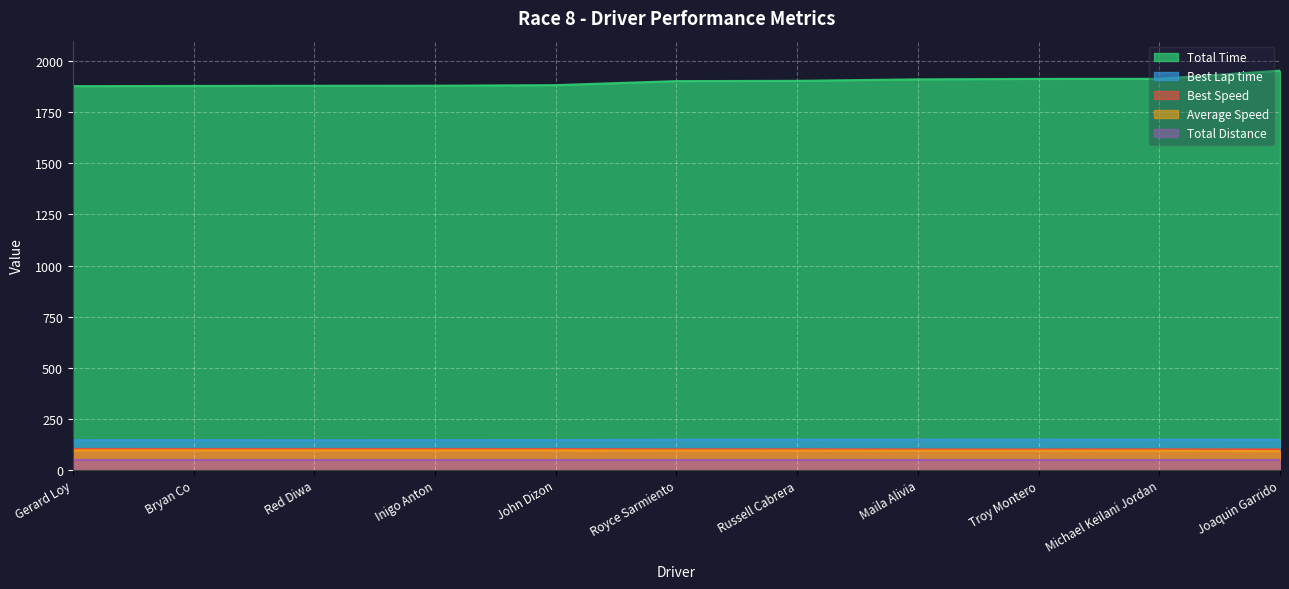

True or false: Total Time and Average Speed cross at least once.

False